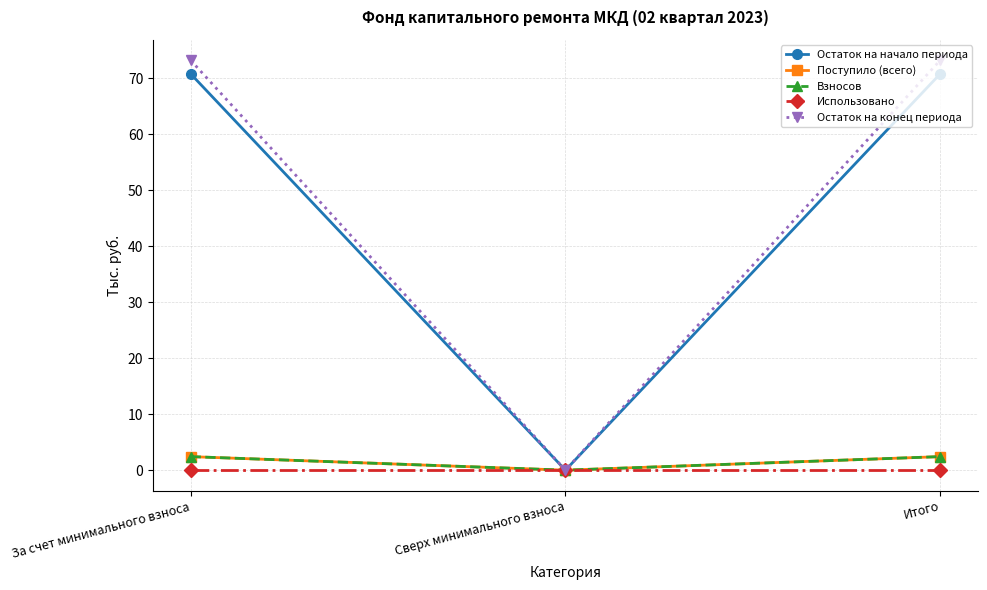

At which label is Взносов closest to 1?

Сверх минимального взноса